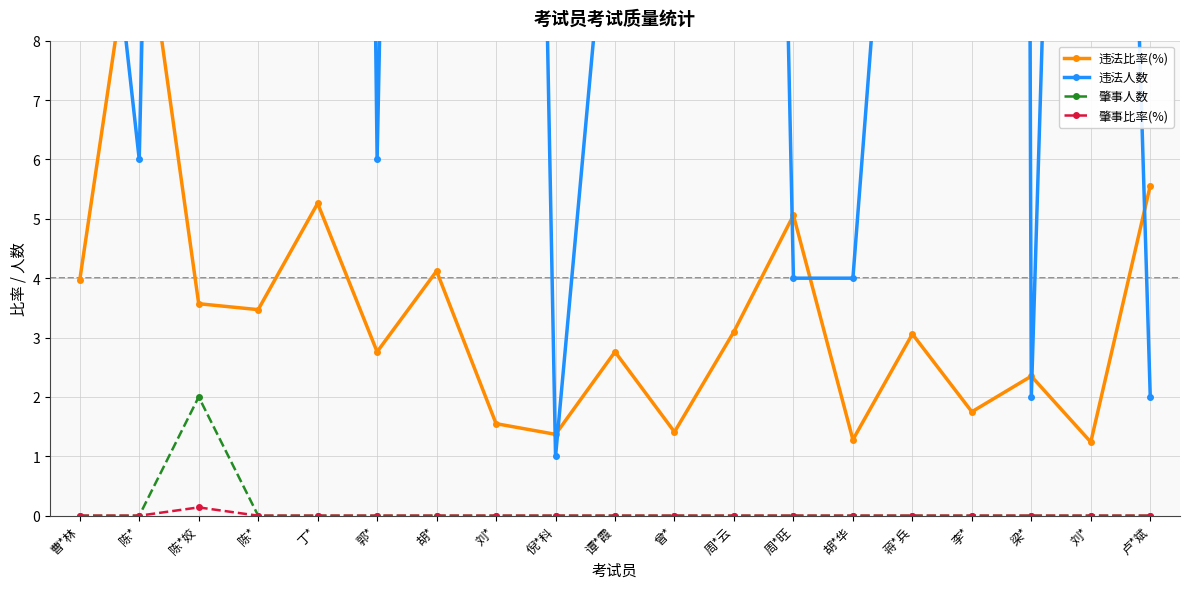

Rank the series by their maximum value, from highest to lowest.

违法人数, 违法比率(%), 肇事人数, 肇事比率(%)